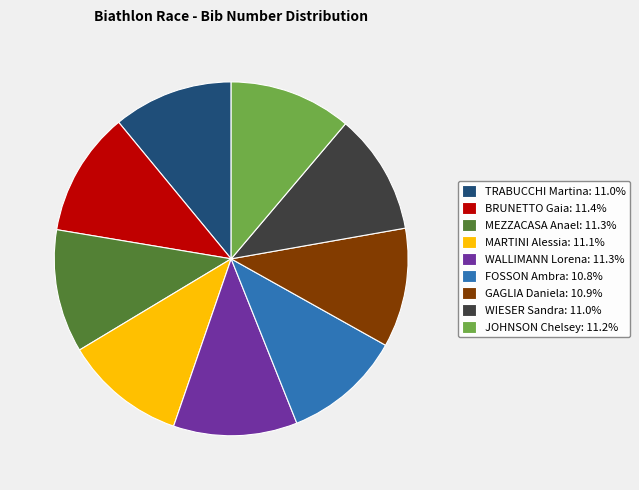

Combined, do TRABUCCHI Martina and WIESER Sandra account for over 50%?

No